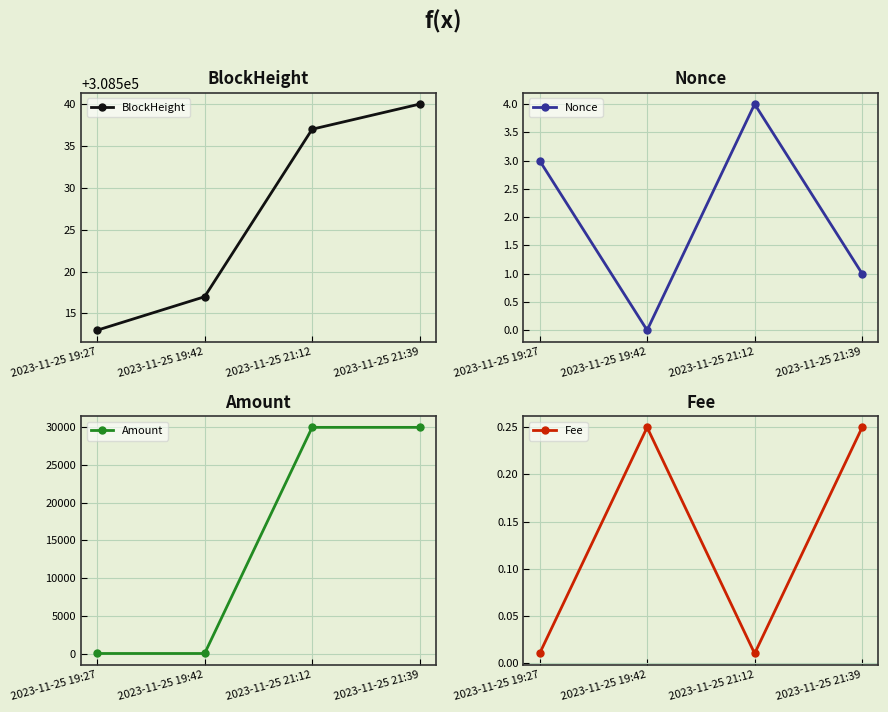

Does the chart display data point markers on the line(s)?

Yes